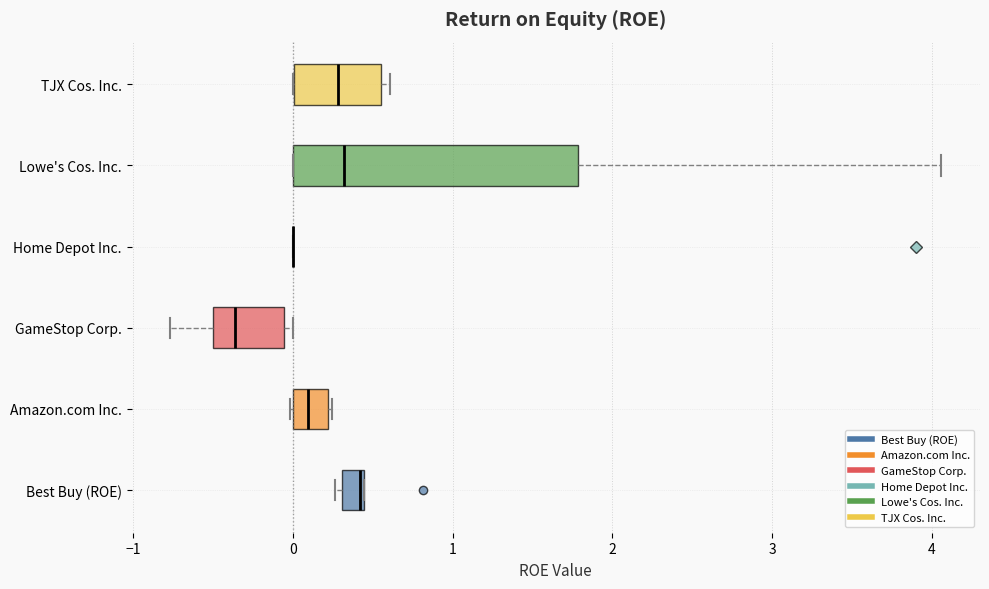

Comparing the boxes themselves (not the whiskers), which one is the widest?

Lowe's Cos. Inc.